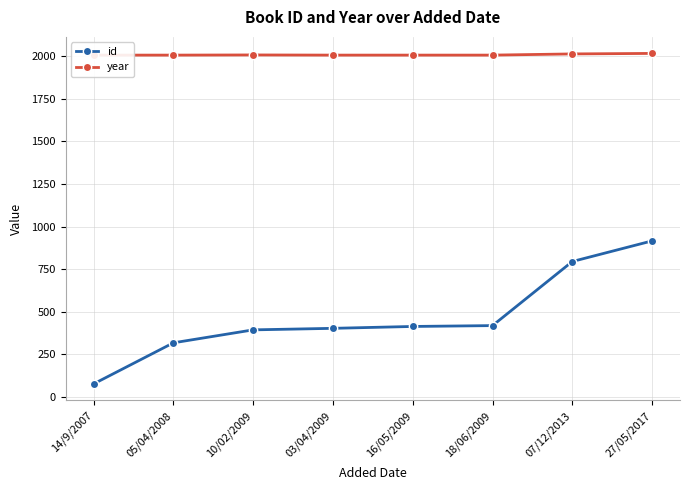

Does the chart have visible grid lines?

Yes